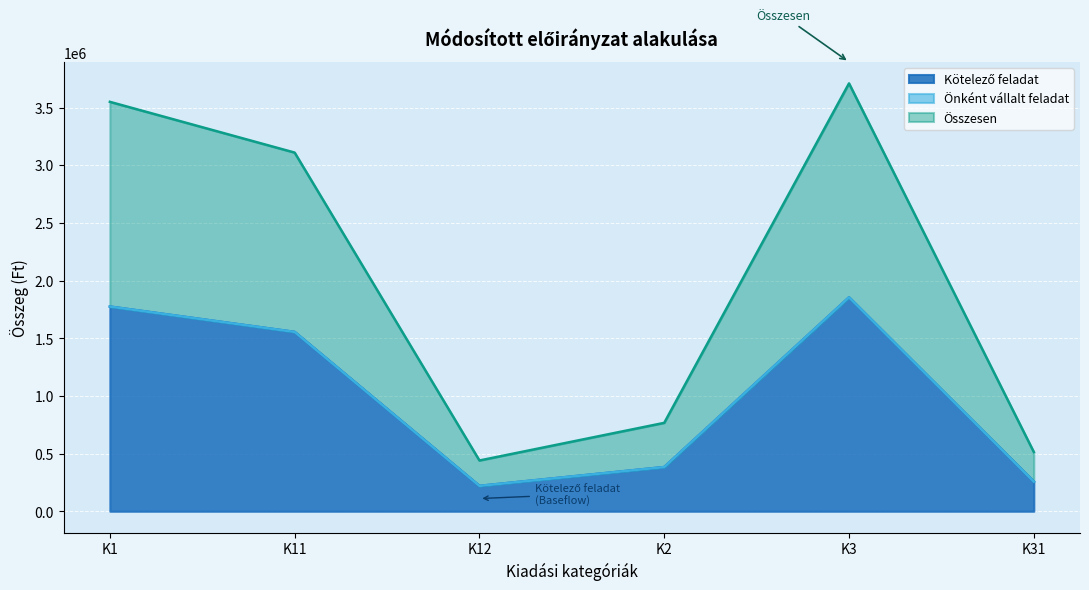

Is the value of Kötelező feladat at K12 greater than the value of Összesen at K3?

No